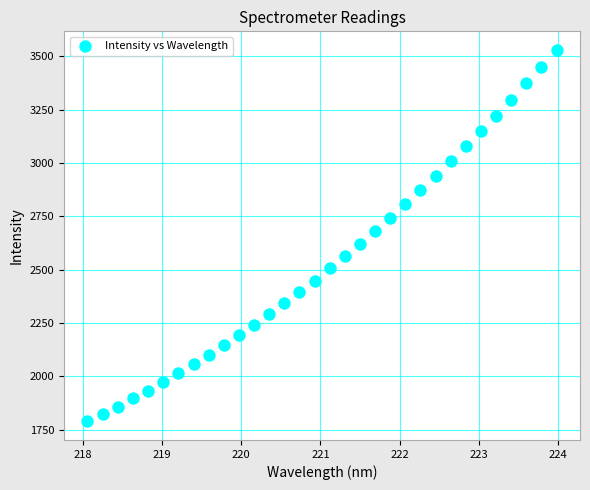

What is the range of X values (max minus min)?

5.9